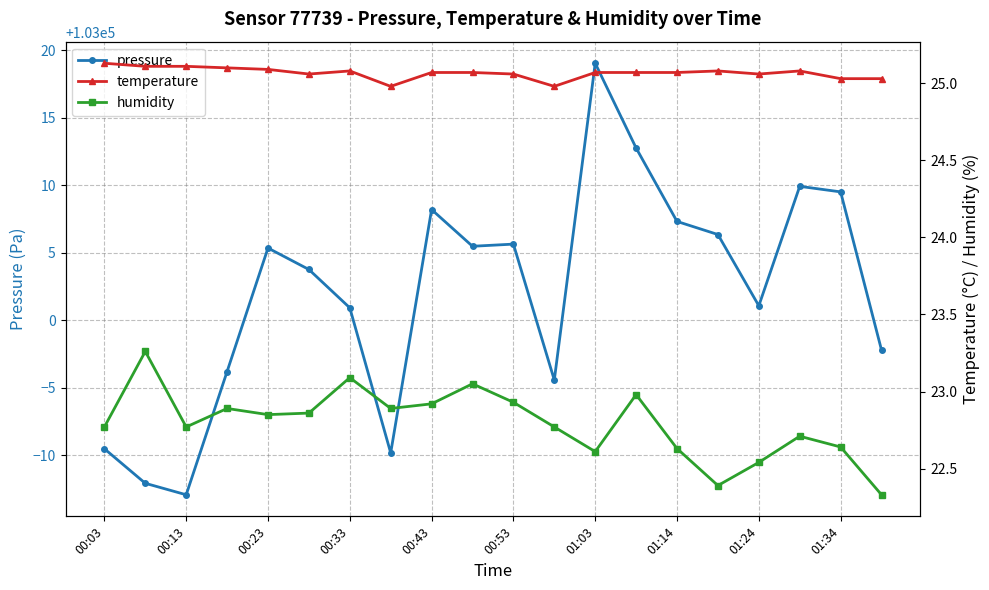

Which category has the lowest value in the pressure series?

00:13